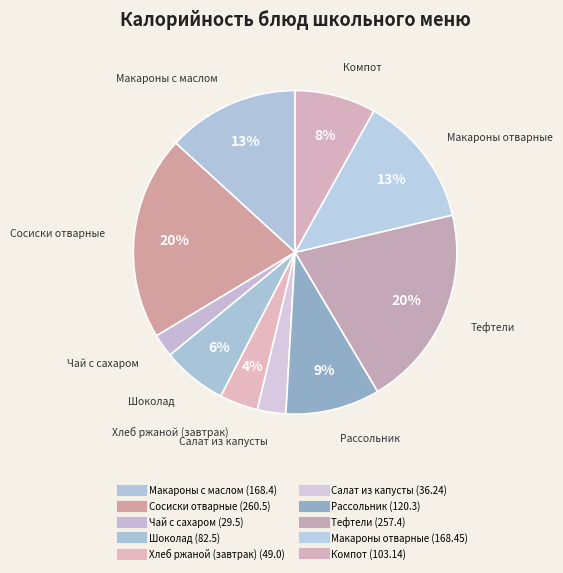

Is there a majority slice in this chart?

No